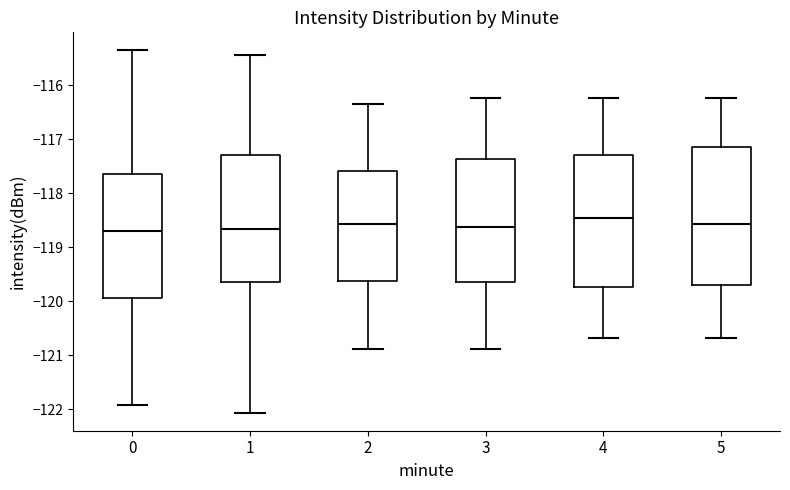

Which box's median line is the highest?

4